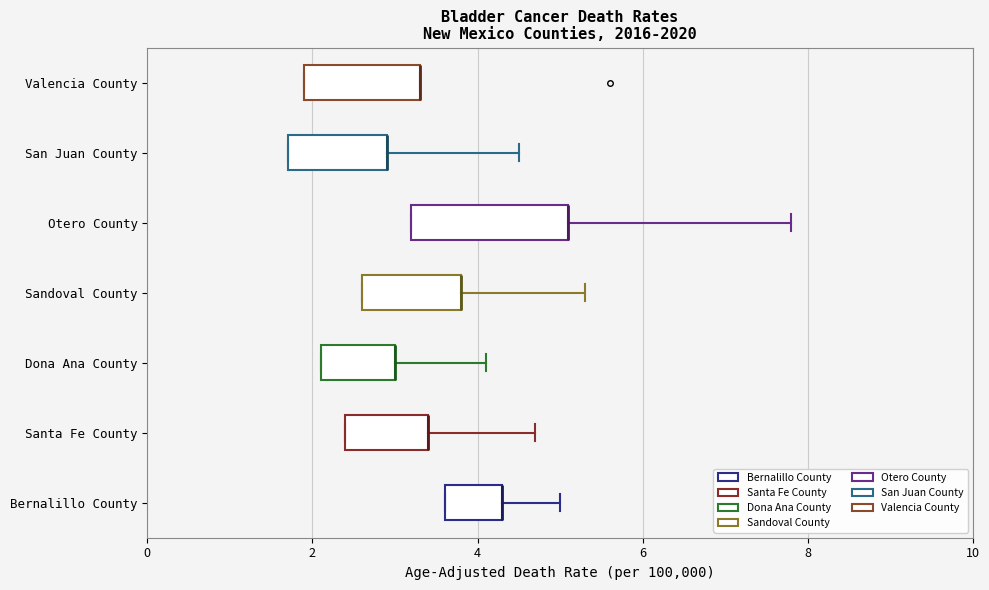

Where is the left edge of the box for Otero County on the x-axis? The values are not printed on the chart, so give them approximately, as read against the axis.

3.2